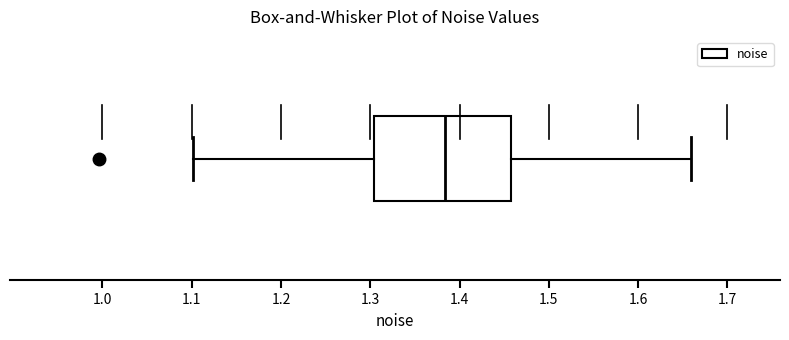

Read this box plot against the x-axis: the position of the median line, the range covered by the box, and the ends of both whiskers. The values are not printed on the chart, so give them approximately, as read against the axis.

median 1.38, box 1.30 to 1.46, whiskers 1.10 to 1.66